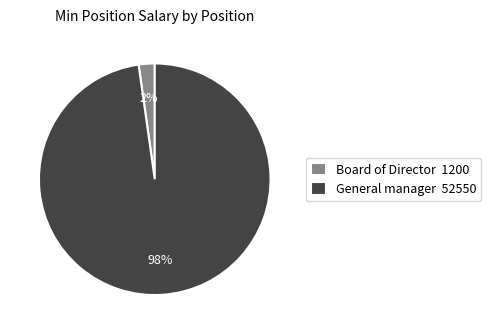

Between General manager and Board of Director, which is larger?

General manager